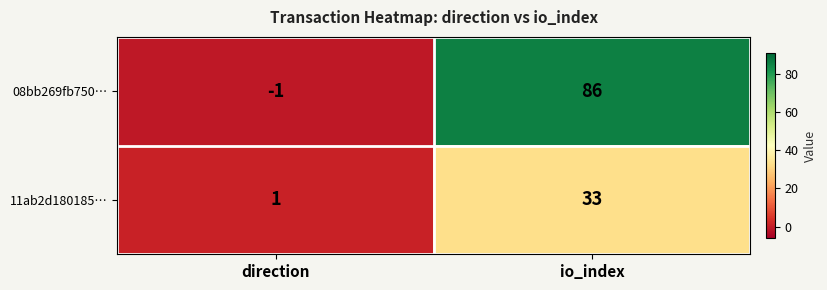

At which category does the chart reach its peak across all series?

io_index